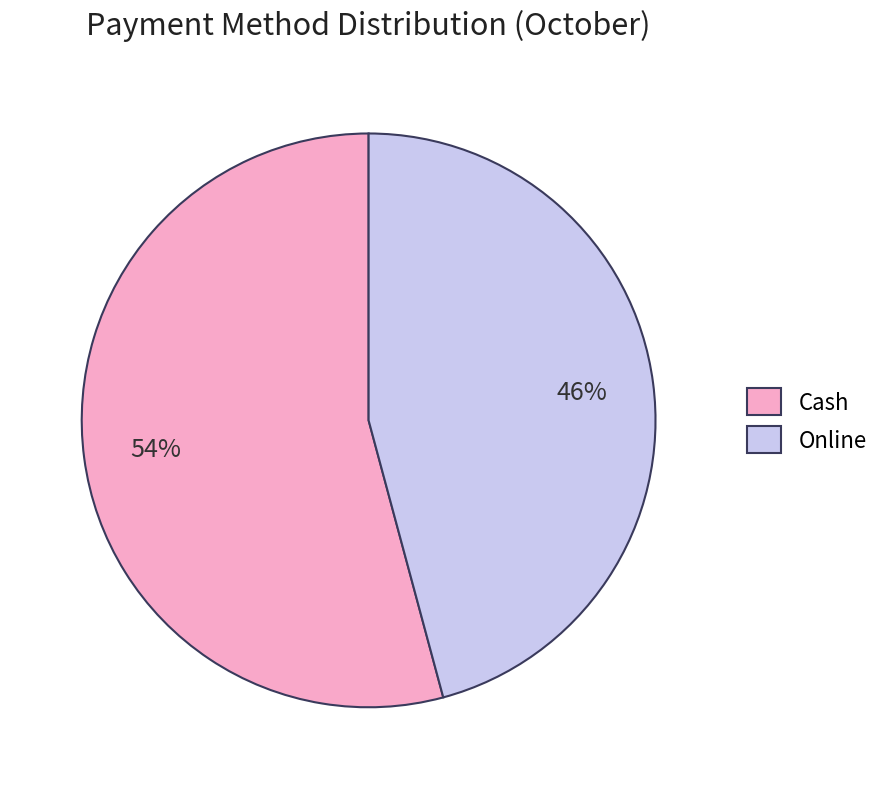

The Cash slice represents 66% of the pie. True or false?

False